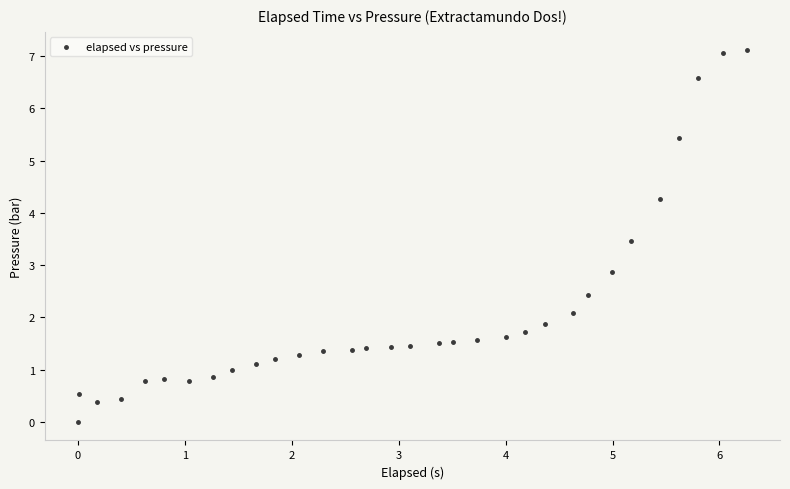

What Y value in the scatter plot is closest to 3?

2.9